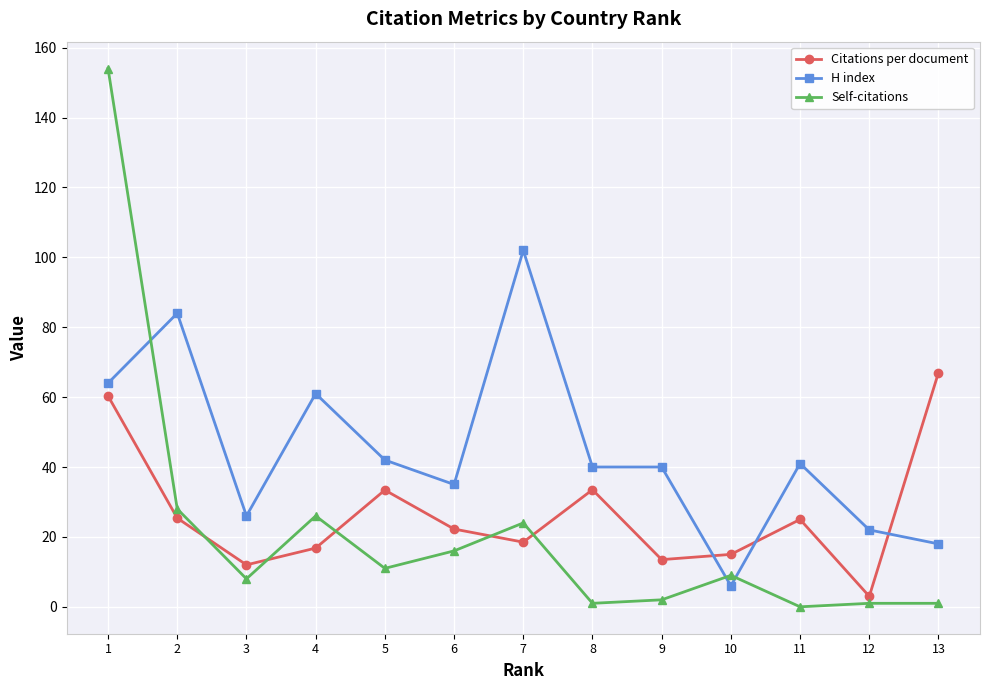

List the series in order of their peak value, highest first.

Self-citations, H index, Citations per document